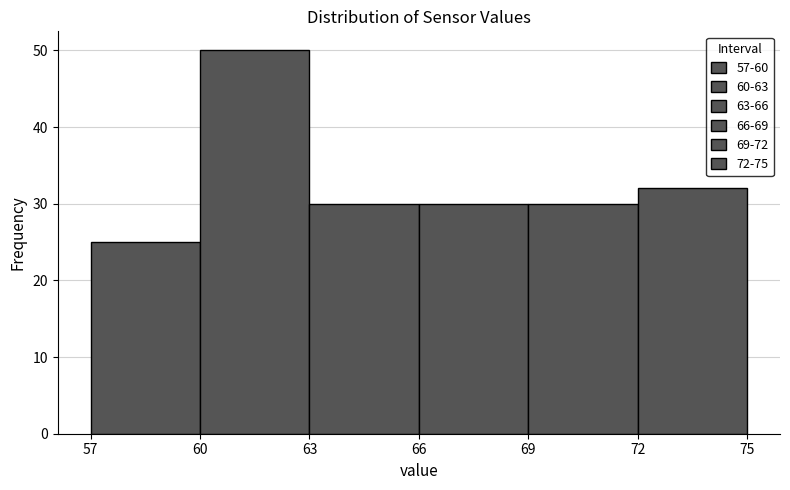

Reading left to right, transcribe this chart: for each bar, give the range it covers on the x-axis and its height. The values are not printed on the chart, so give them approximately, as read against the axis.

57 to 60: 25
60 to 63: 50
63 to 66: 30
66 to 69: 30
69 to 72: 30
72 to 75: 32